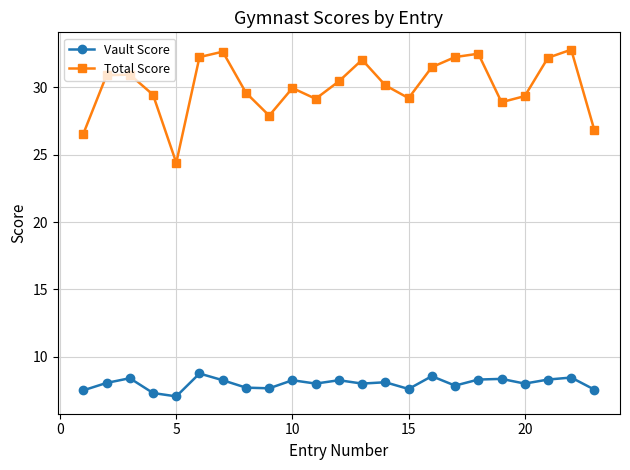

At how many categories does at least one series exceed 26?

22